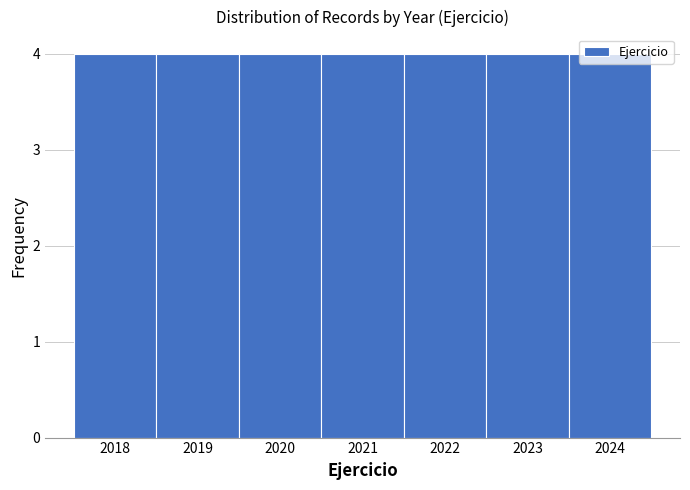

Reading left to right, transcribe this chart: for each bar, give the range it covers on the x-axis and its height. The values are not printed on the chart, so give them approximately, as read against the axis.

2017.5 to 2018.5: 4
2018.5 to 2019.5: 4
2019.5 to 2020.5: 4
2020.5 to 2021.5: 4
2021.5 to 2022.5: 4
2022.5 to 2023.5: 4
2023.5 to 2024.5: 4